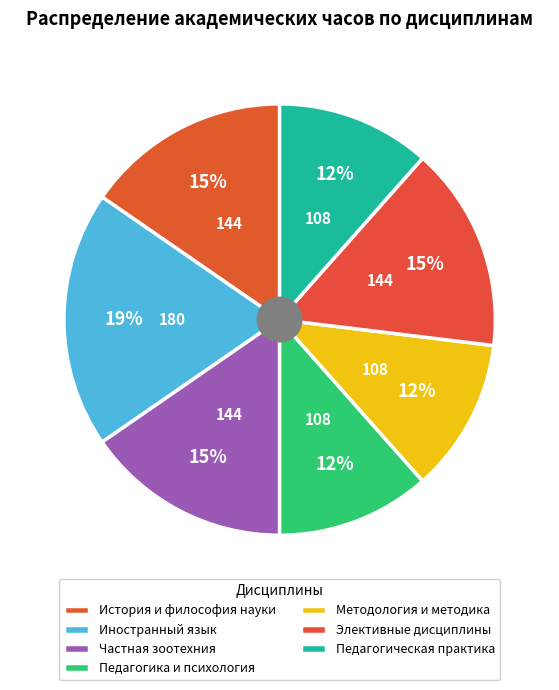

To the nearest percent, what is the difference between the largest and smallest slice percentages?

8%